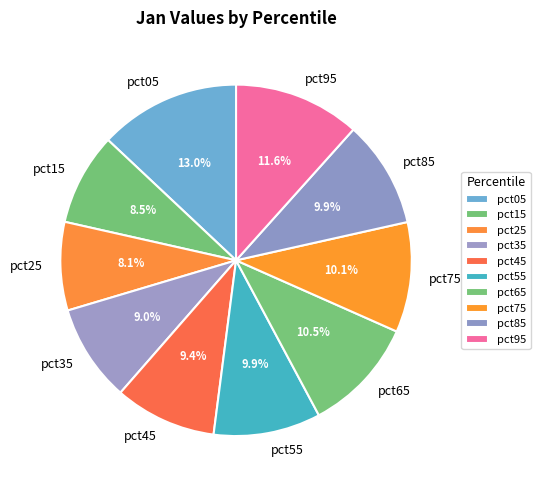

Which has a higher value, pct05 or pct95?

pct05